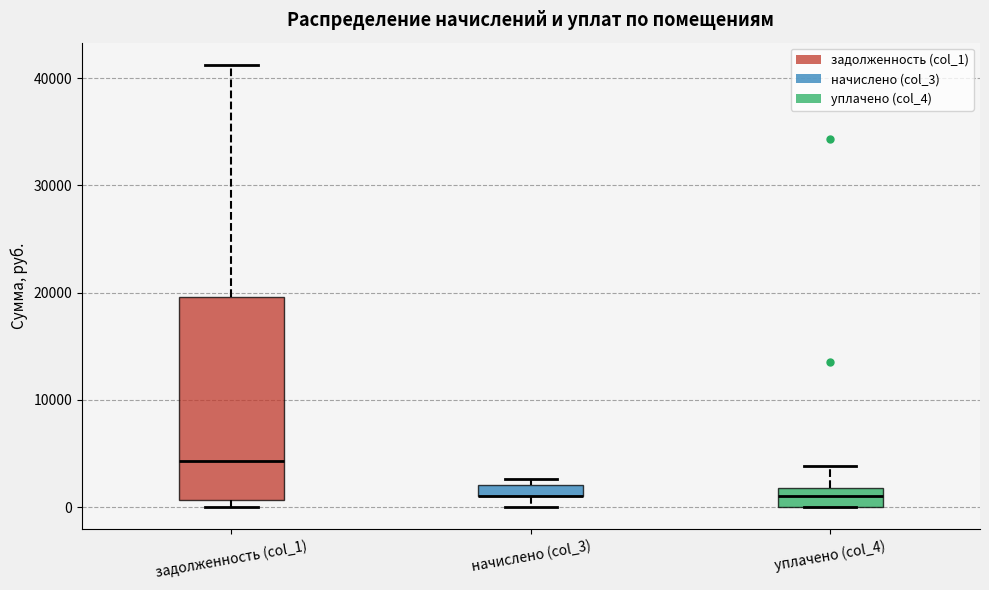

Comparing the boxes themselves (not the whiskers), which one is the tallest?

задолженность (col_1)